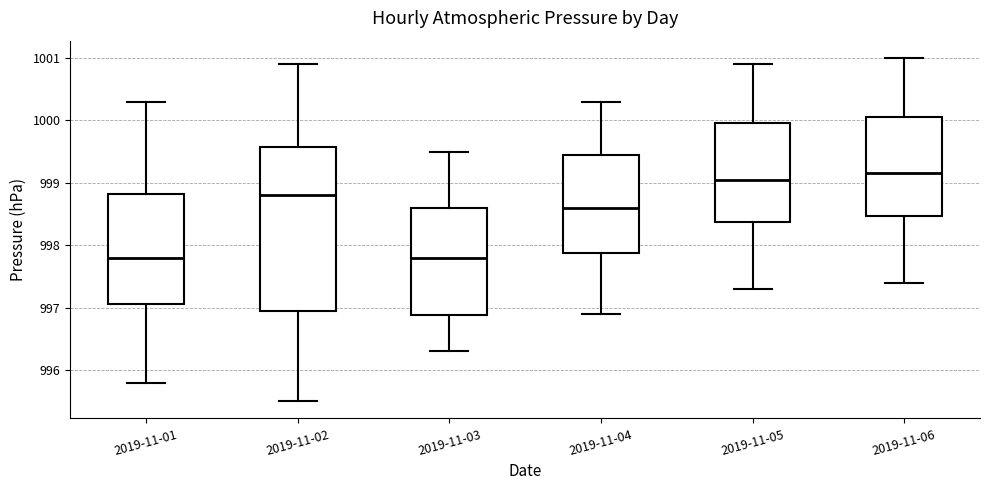

Which box has the highest median line?

2019-11-06